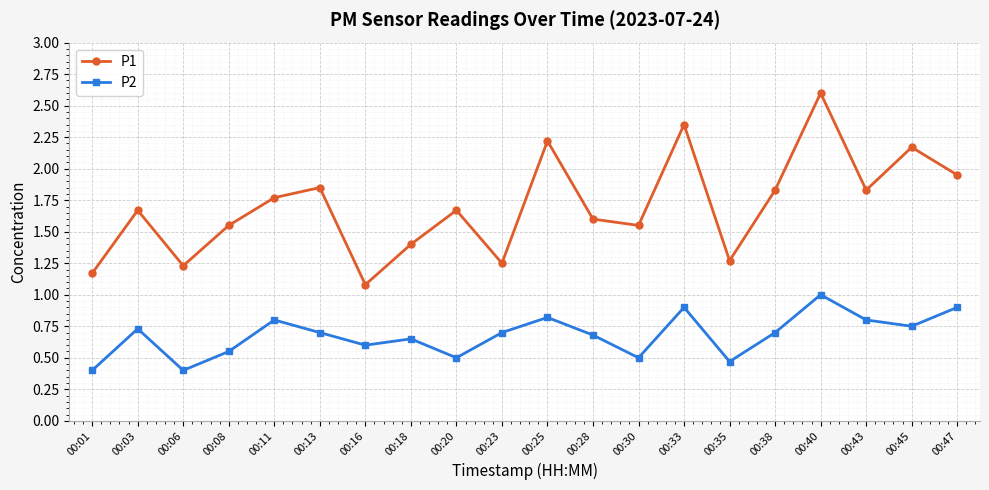

How many lines are shown in the chart?

2